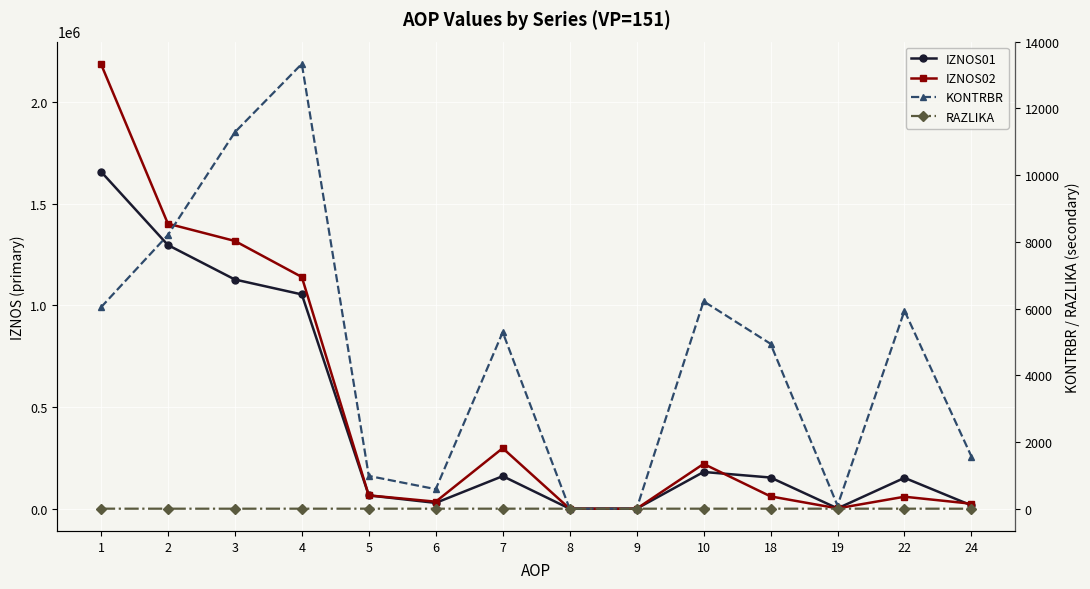

How many positive values does the IZNOS01 series have?

12